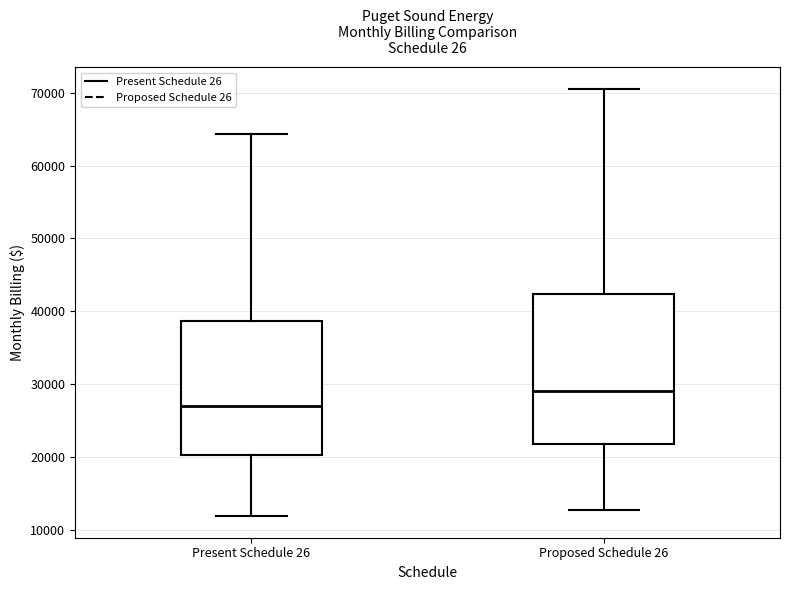

Reading left to right, read every box against the y-axis: the position of its median line, the range the box covers, and the ends of its whiskers. The values are not printed on the chart, so give them approximately, as read against the axis.

Present Schedule 26: median 27000, box 20000 to 39000, whiskers 12000 to 64000
Proposed Schedule 26: median 29000, box 22000 to 42000, whiskers 13000 to 71000